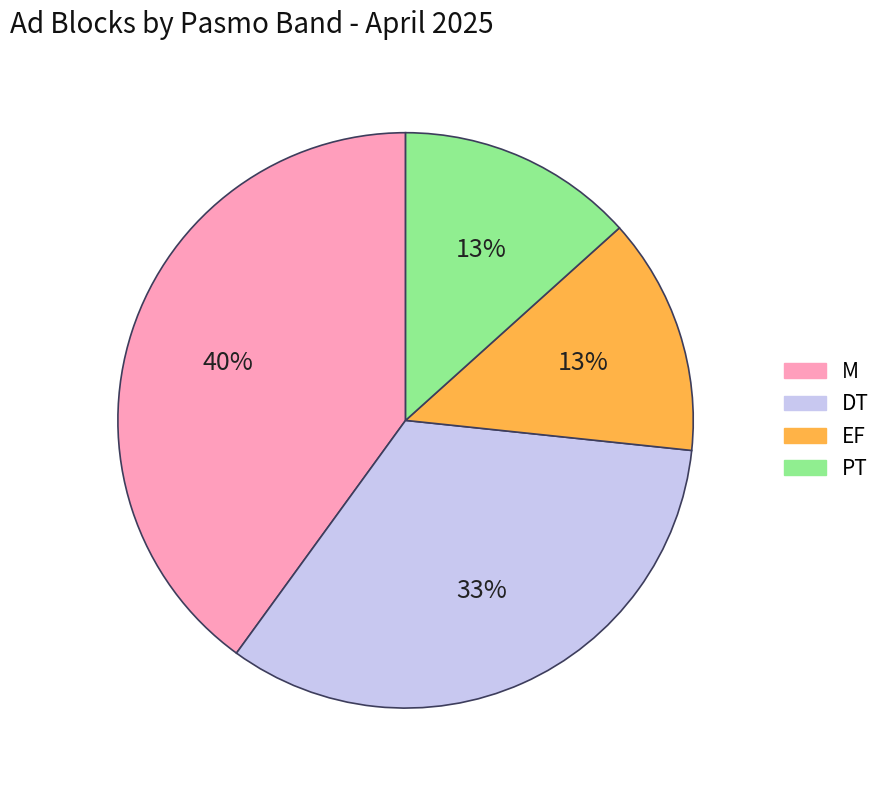

Between PT and M, which is larger?

M